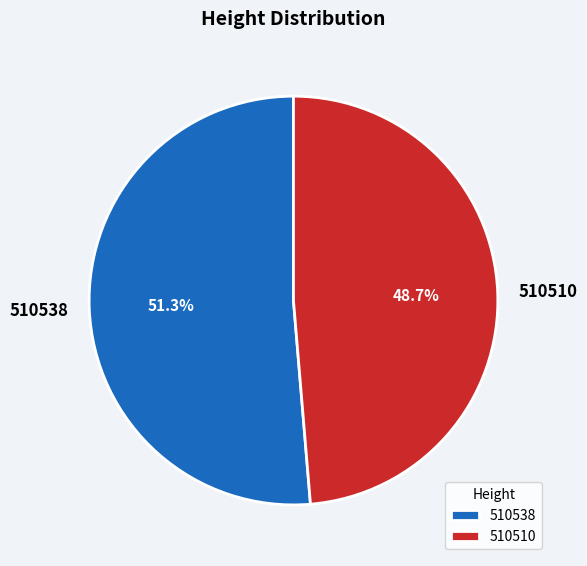

Does 510510 represent more than half of the total?

No